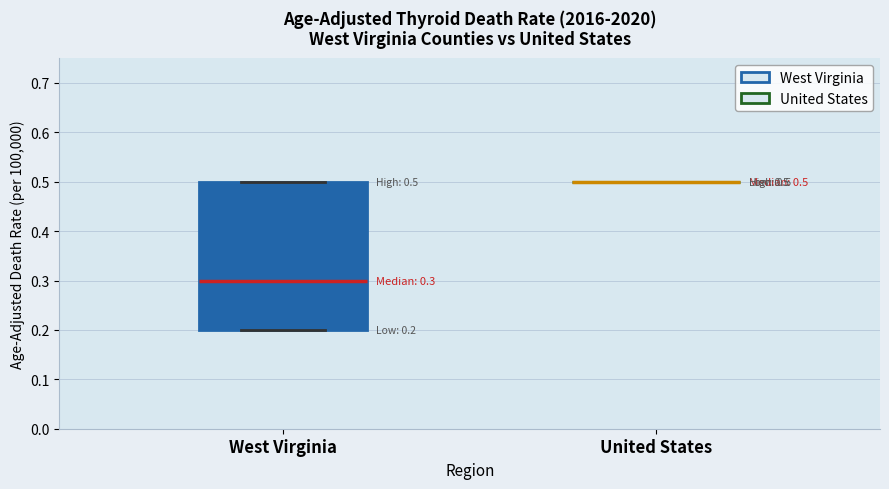

Comparing the boxes themselves (not the whiskers), which one is the tallest?

West Virginia